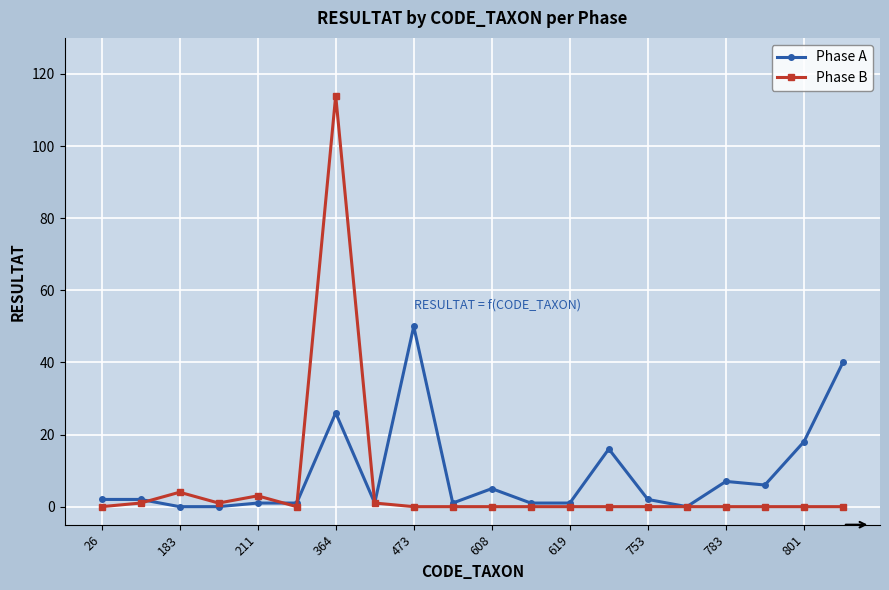

True or false: Phase A and Phase B cross at least once.

True